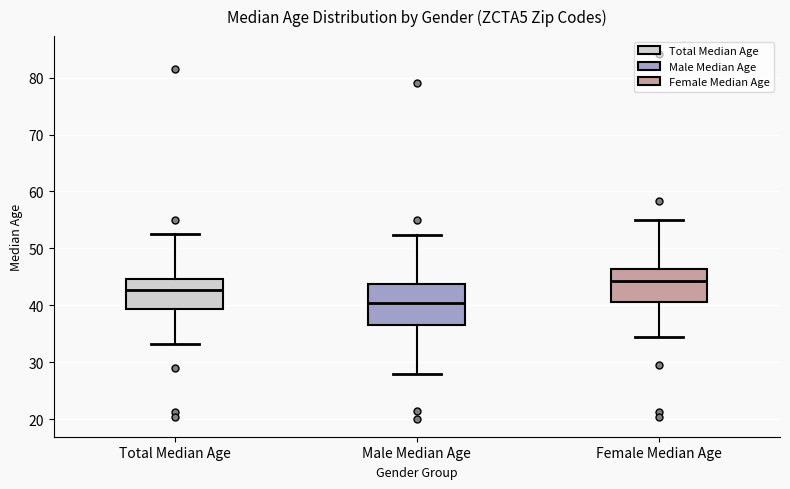

Reading left to right, transcribe this box plot: for each box, give where its median line is, the range the box spans, and where its two whiskers end, as read against the y-axis. The values are not printed on the chart, so give them approximately, as read against the axis.

Total Median Age: median 43, box 39 to 45, whiskers 33 to 53
Male Median Age: median 40, box 37 to 44, whiskers 28 to 52
Female Median Age: median 44, box 41 to 46, whiskers 35 to 55